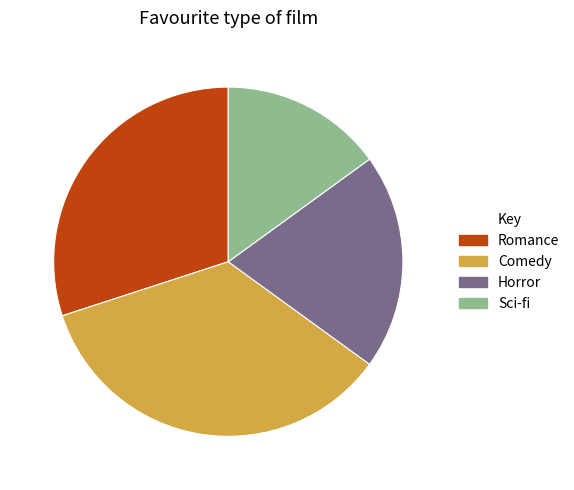

Rank the categories by value from lowest to highest.

Sci-fi, Horror, Romance, Comedy